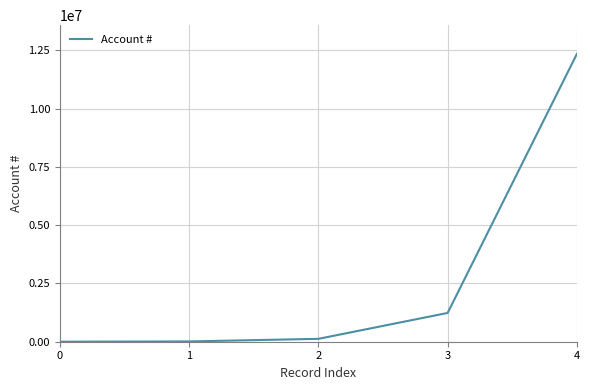

Approximately how many times larger is the value at 2 compared to 3?

0.1